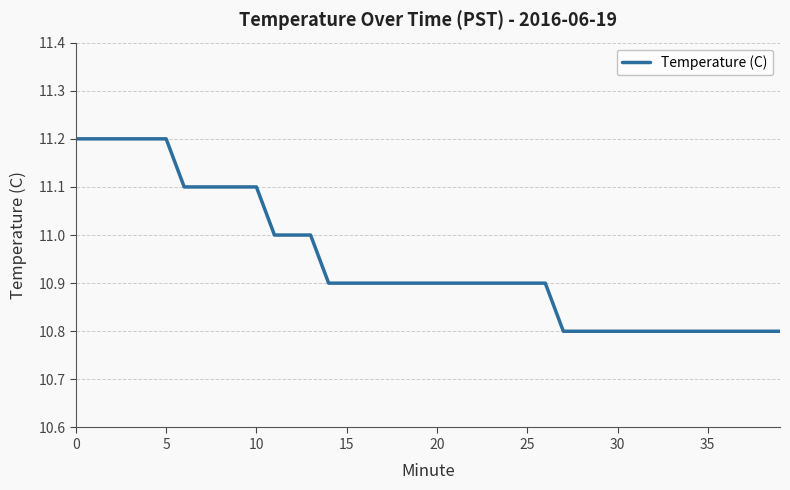

What is the greatest value displayed?

11.2